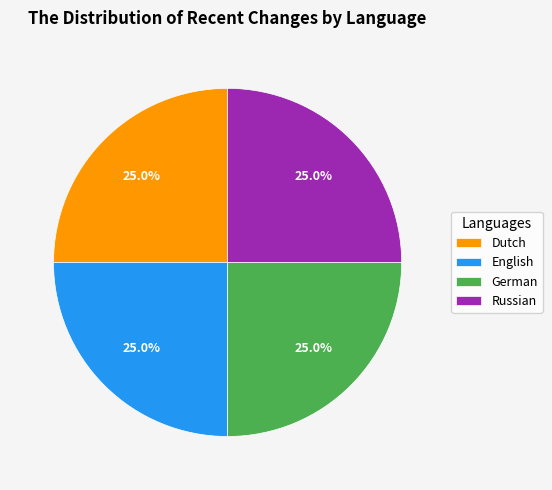

What is the ratio of the value at English to the value at German?

1.0